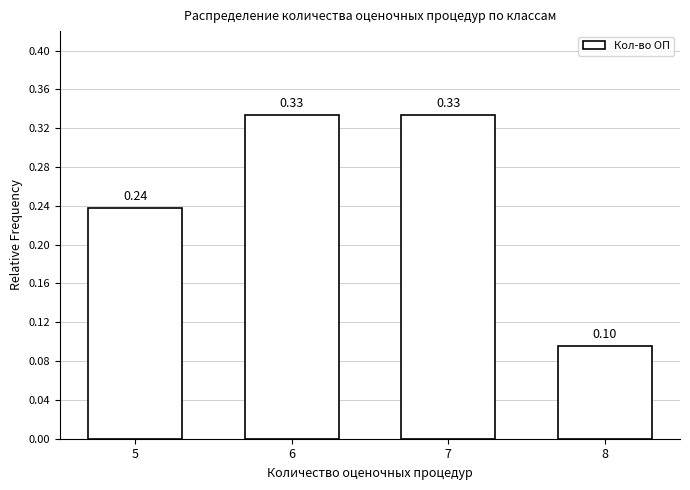

What is the change in value from 5 to 6?

+0.1